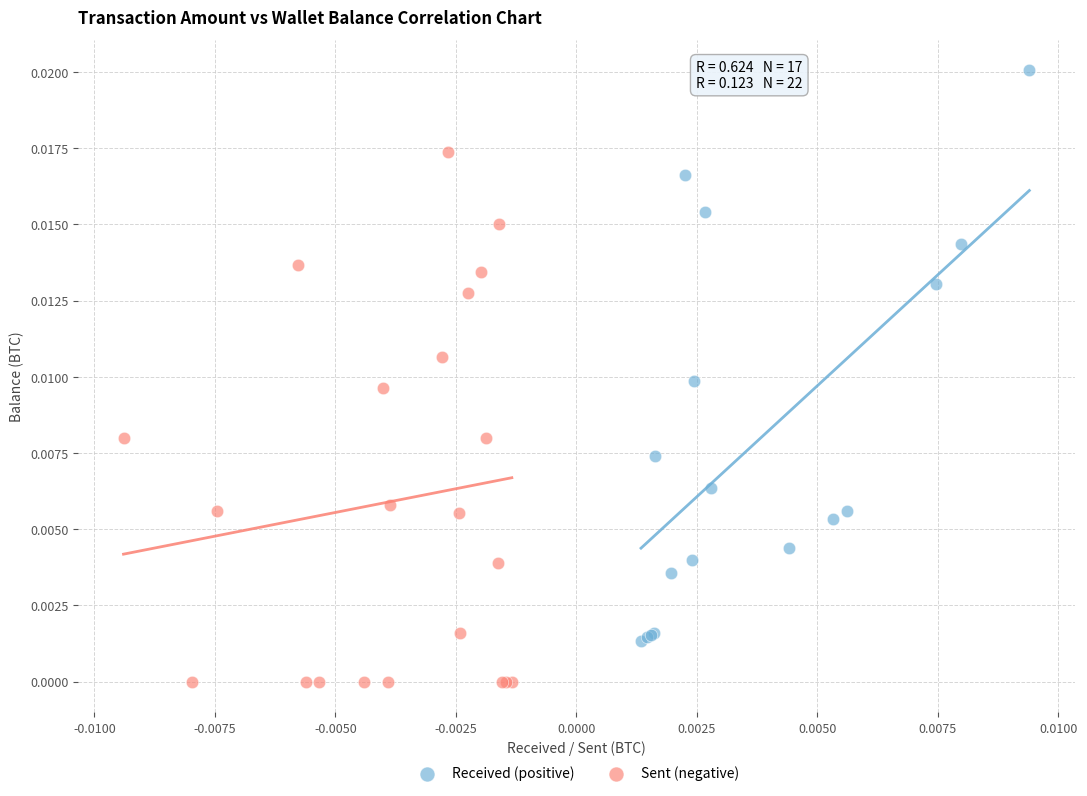

What are all the series names shown in the legend?

Received (positive), Sent (negative)